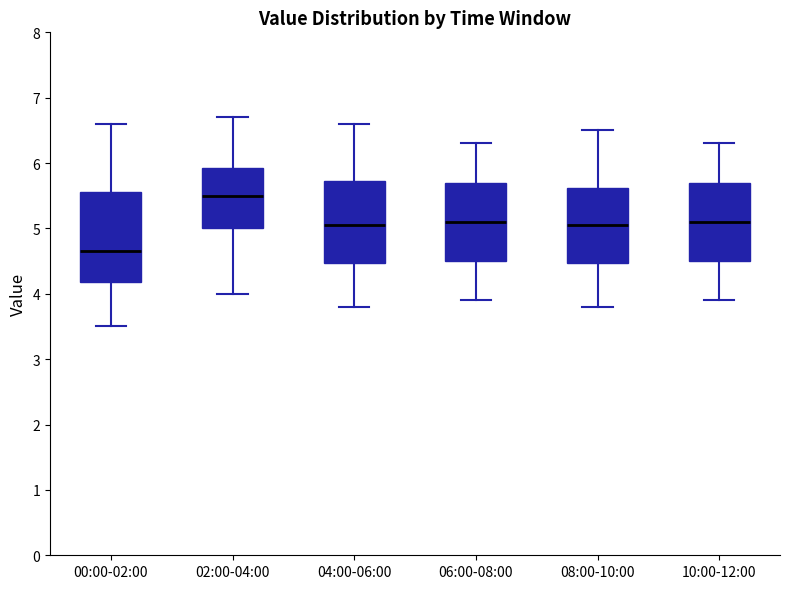

Reading left to right, read every box against the y-axis: the position of its median line, the range the box covers, and the ends of its whiskers. The values are not printed on the chart, so give them approximately, as read against the axis.

00:00-02:00: median 4.7, box 4.2 to 5.6, whiskers 3.5 to 6.6
02:00-04:00: median 5.5, box 5.0 to 5.9, whiskers 4.0 to 6.7
04:00-06:00: median 5.1, box 4.5 to 5.7, whiskers 3.8 to 6.6
06:00-08:00: median 5.1, box 4.5 to 5.7, whiskers 3.9 to 6.3
08:00-10:00: median 5.1, box 4.5 to 5.6, whiskers 3.8 to 6.5
10:00-12:00: median 5.1, box 4.5 to 5.7, whiskers 3.9 to 6.3